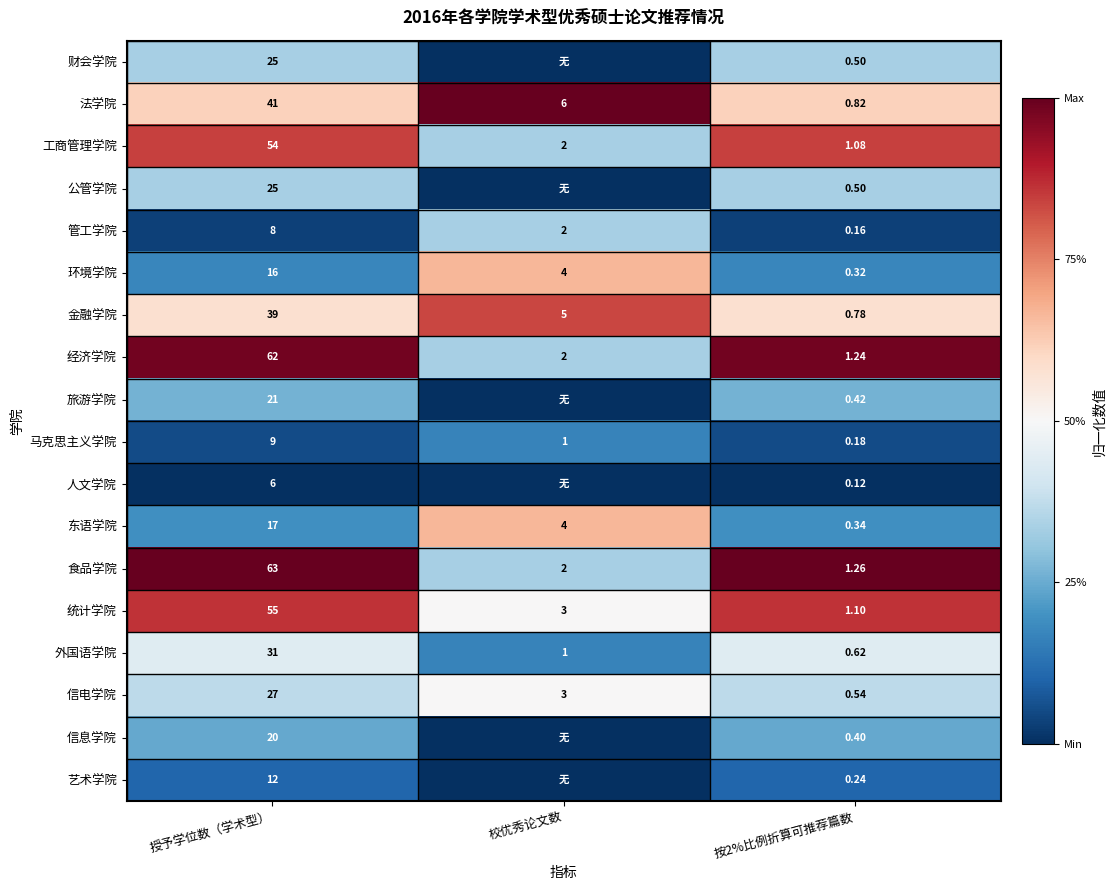

Between 授予学位数（学术型） and 按2%比例折算可推荐篇数, which series saw the biggest shift?

食品学院